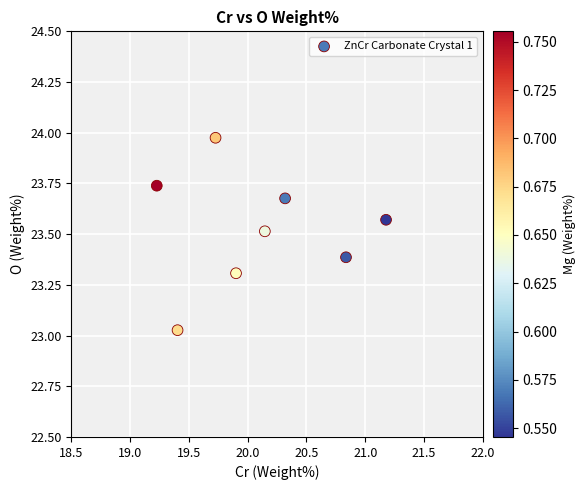

What is the average X value?

20.1